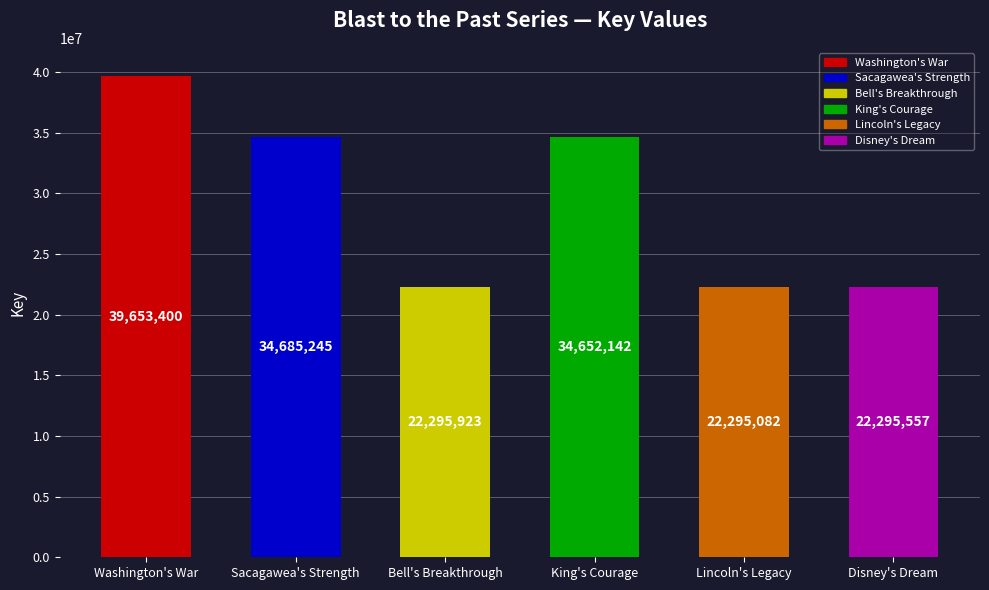

Reading right to left, list all the values displayed in this chart.

22295557	22295082	34652142	22295923	34685245	39653400